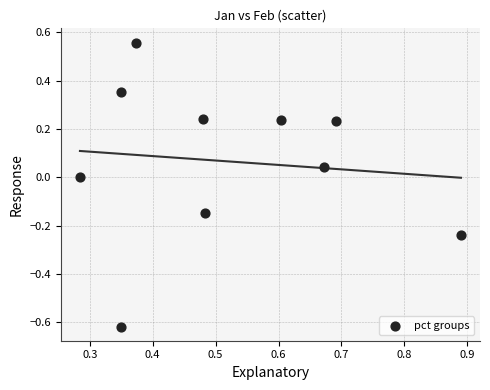

What is the average X value?

0.5